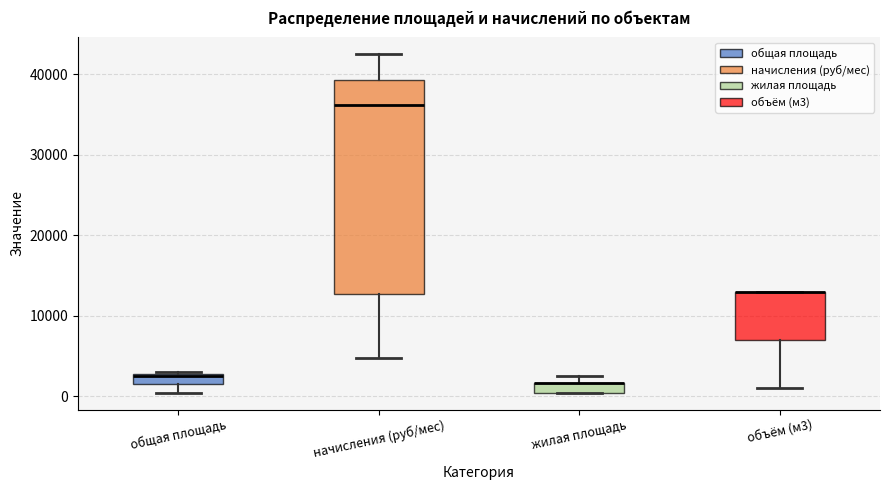

Where is the lower edge of the box for общая площадь on the y-axis? The values are not printed on the chart, so give them approximately, as read against the axis.

1000